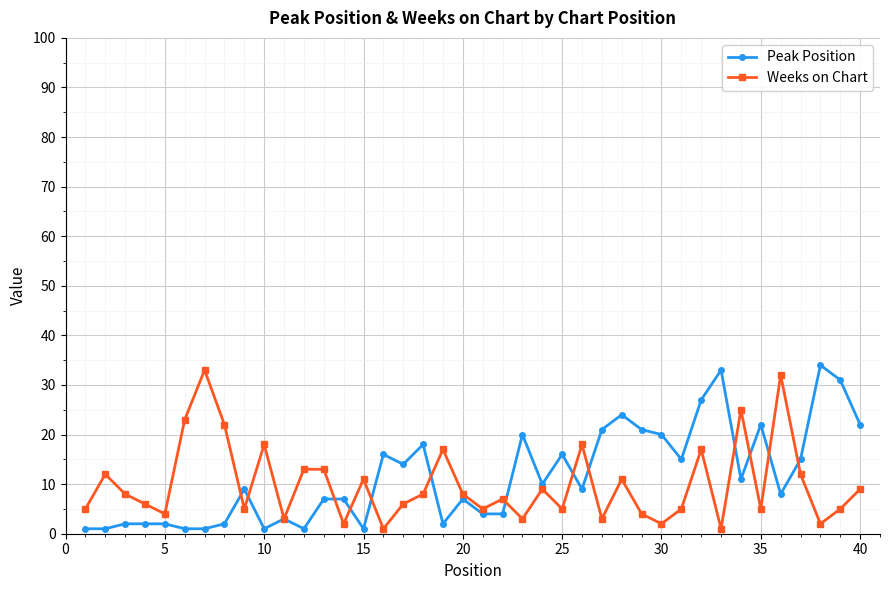

True or false: Peak Position has more than 1 points higher than both neighbors.

True